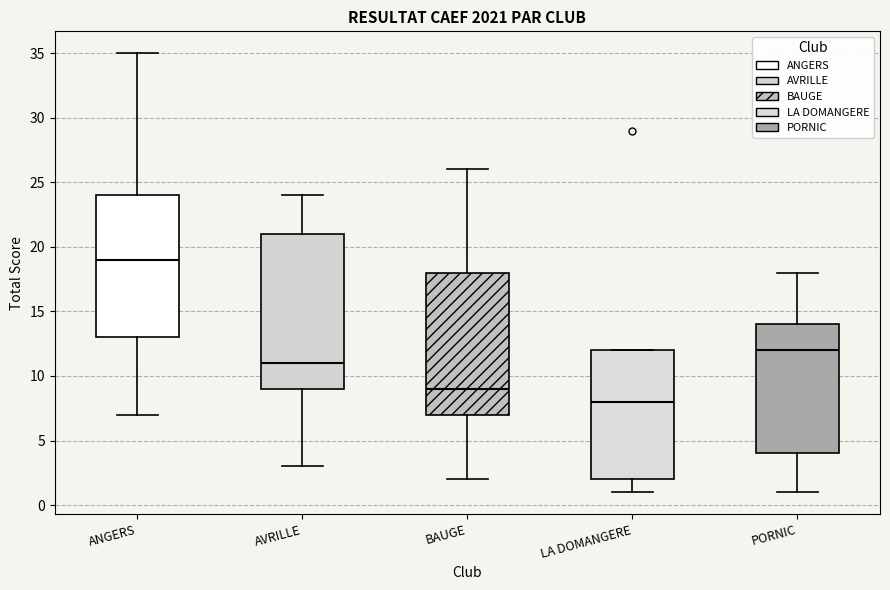

Which box has the highest median line?

ANGERS